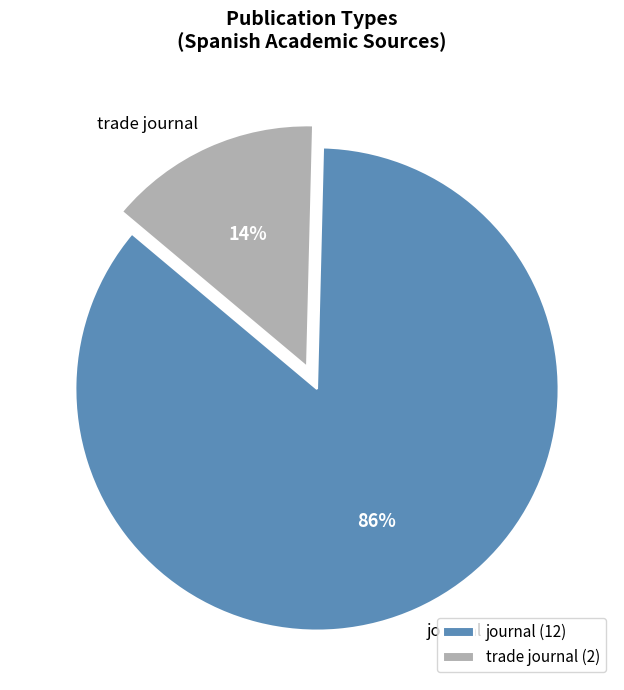

Combined, do journal and trade journal account for over 50%?

Yes